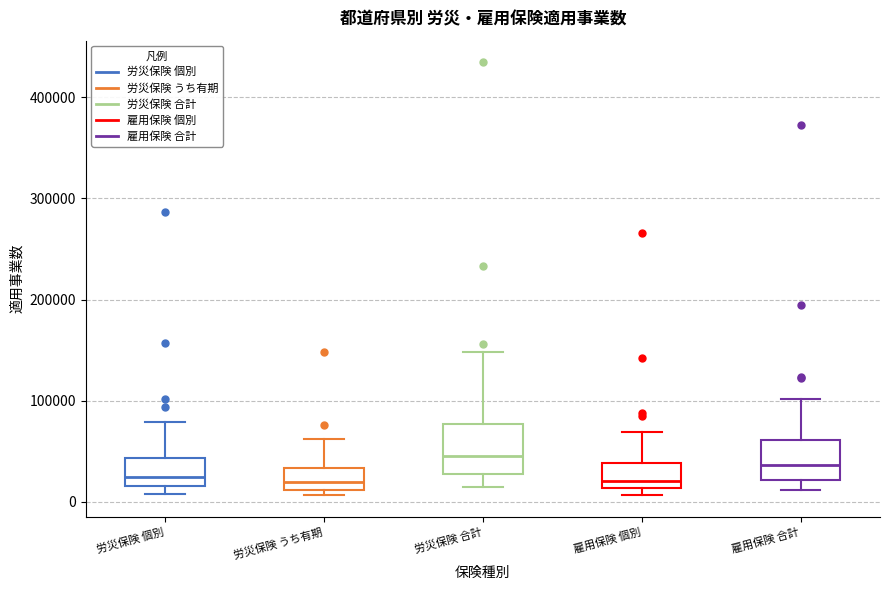

Reading left to right, transcribe this box plot: for each box, give where its median line is, the range the box spans, and where its two whiskers end, as read against the y-axis. The values are not printed on the chart, so give them approximately, as read against the axis.

労災保険 個別: median 20000 (just above the box's lower edge), box 20000 to 40000, whiskers 10000 to 80000
労災保険 うち有期: median 20000, box 10000 to 30000, whiskers 10000 (just below the box's lower edge) to 60000
労災保険 合計: median 50000, box 30000 to 80000, whiskers 10000 to 150000
雇用保険 個別: median 20000, box 10000 to 40000, whiskers 10000 (just below the box's lower edge) to 70000
雇用保険 合計: median 40000, box 20000 to 60000, whiskers 10000 to 100000